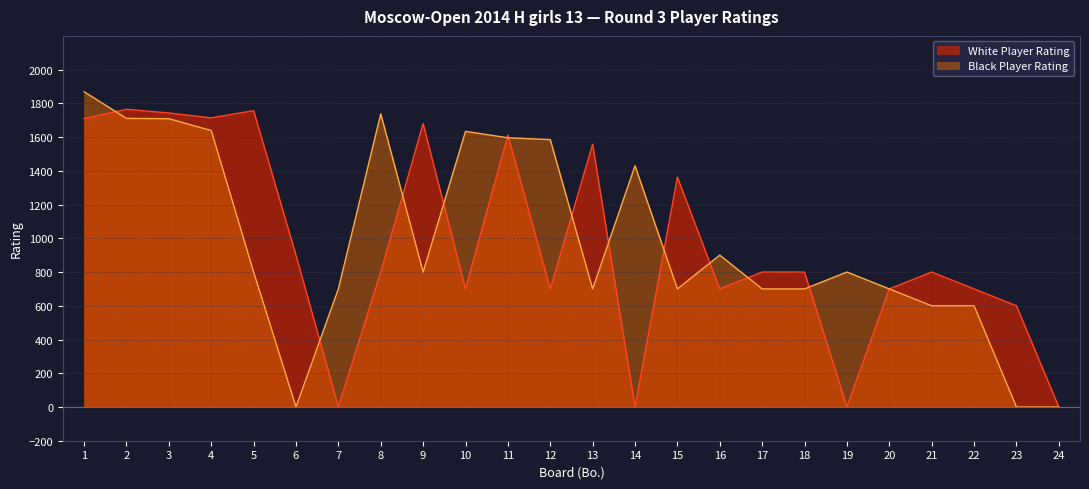

How many data points in Kochukova Anna are less than 800?

11